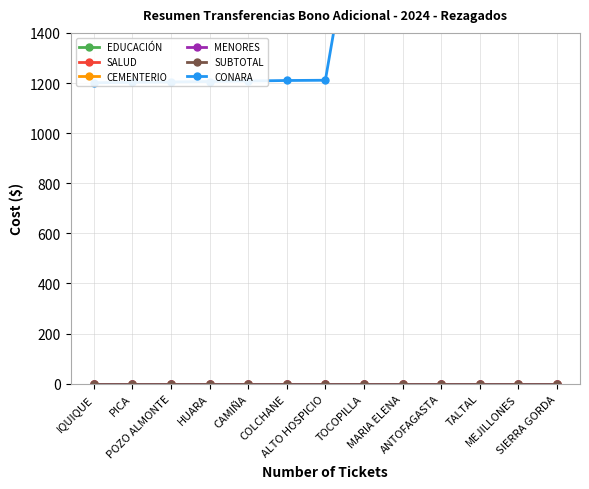

List the labels in order of CONARA value, smallest first.

IQUIQUE, PICA, POZO ALMONTE, HUARA, CAMIÑA, COLCHANE, ALTO HOSPICIO, TOCOPILLA, MARIA ELENA, ANTOFAGASTA, TALTAL, MEJILLONES, SIERRA GORDA